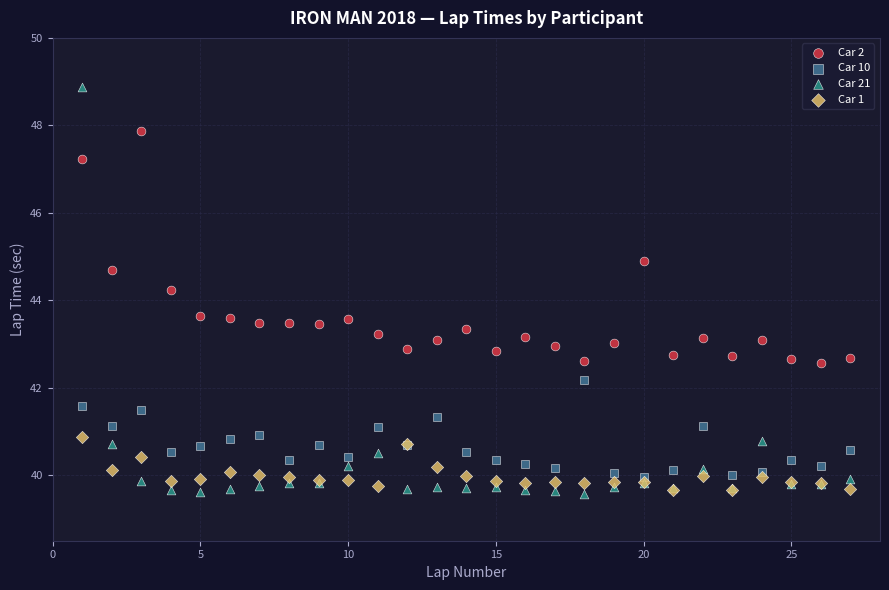

Which series has the largest Y range (max minus min)?

Car 21